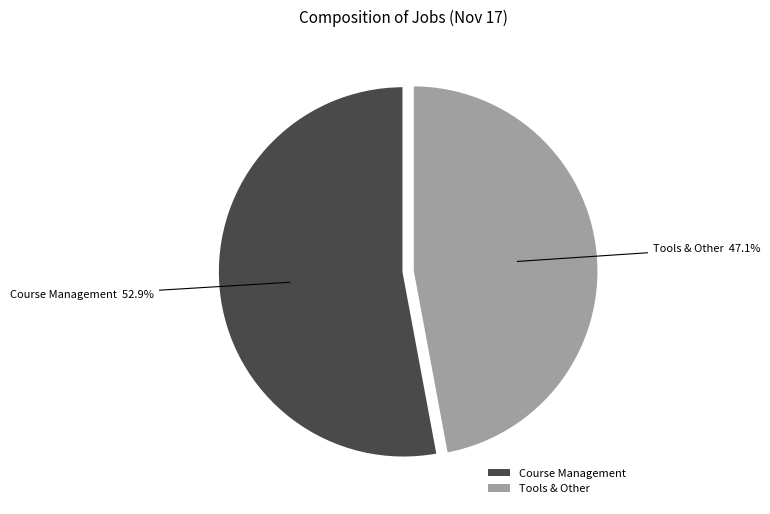

Is it true that Course Management is 53% of the pie?

True